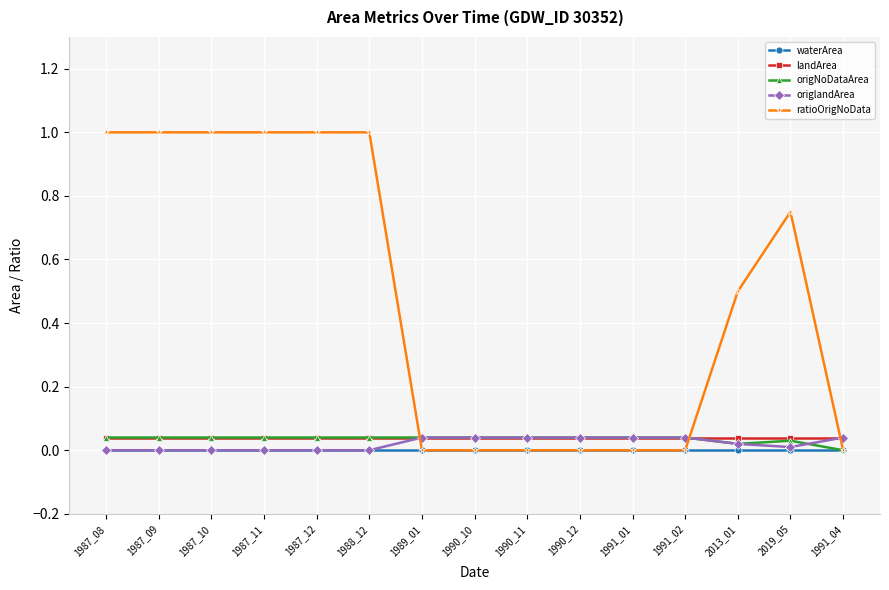

What is the label of the 8th point from the left?

1990_10